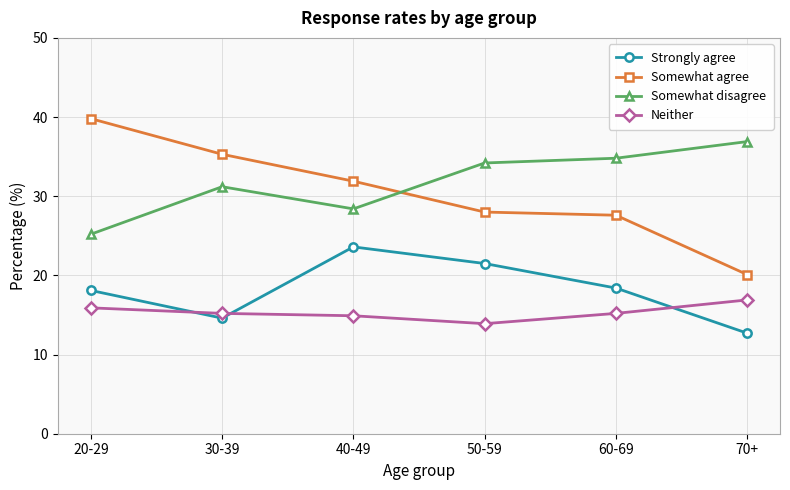

Which category has the highest value across all series?

20-29